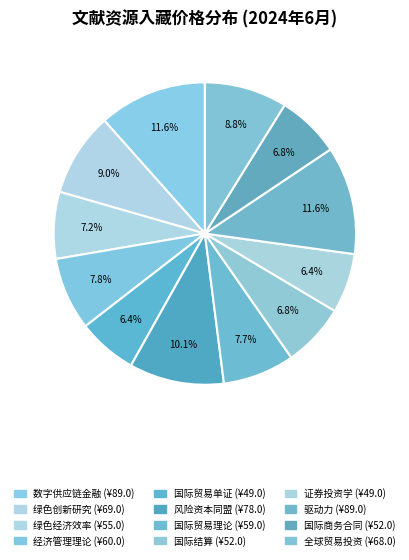

How many segments does this pie chart have?

12